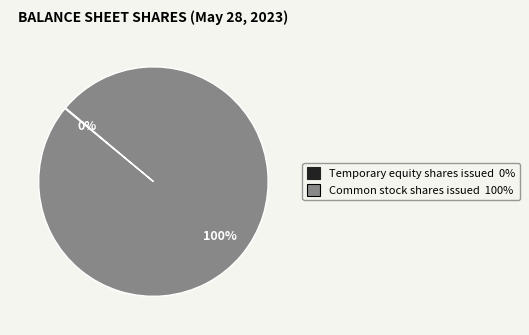

What is the majority slice?

Common stock shares issued